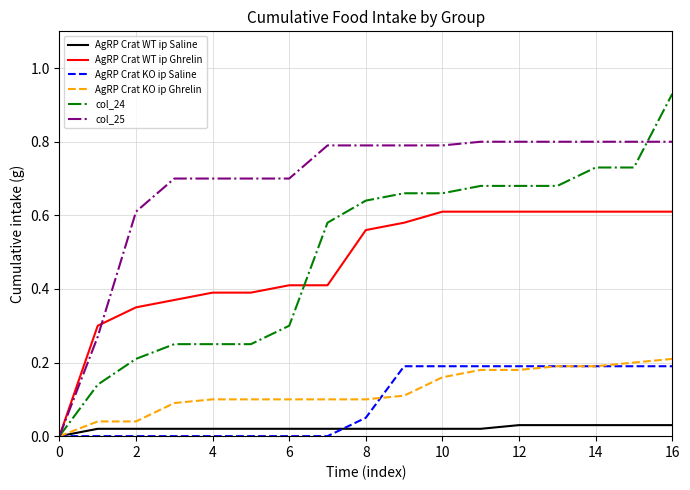

What is the highest value of the col_25 series?

0.8